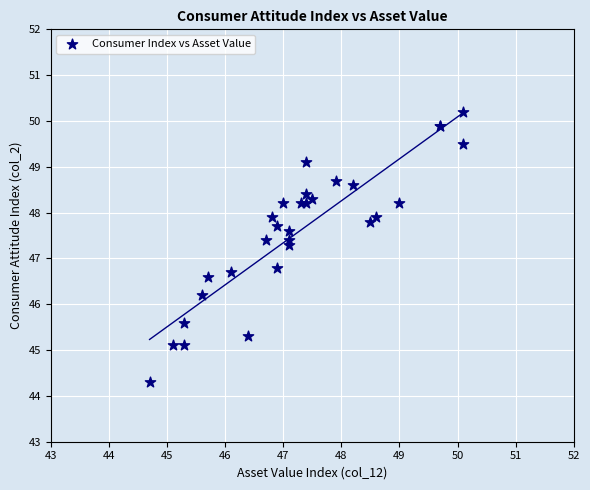

What Y value in the scatter plot is closest to 47?

46.8